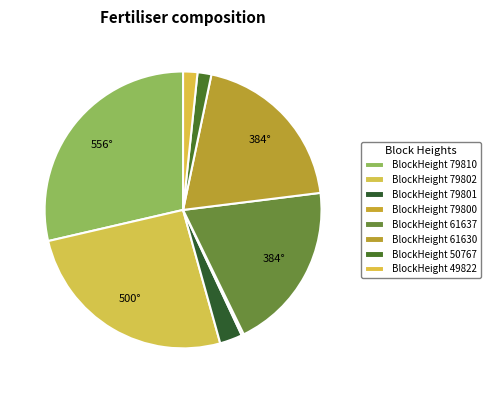

To the nearest percent, what is the difference between the largest and smallest slice percentages?

28%